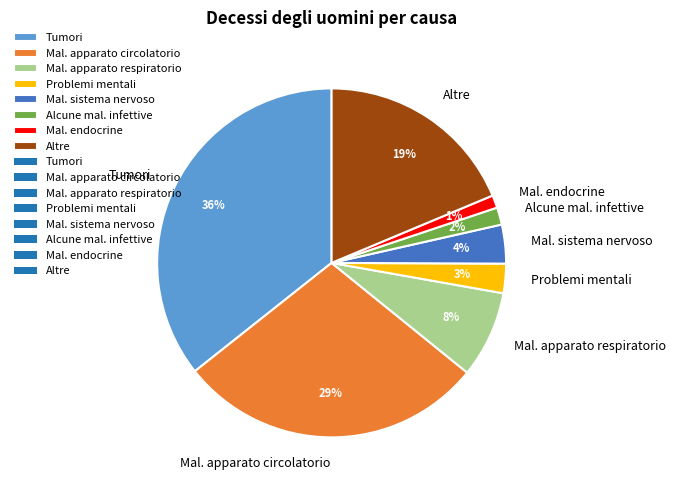

To the nearest percent, what is the difference between the largest and smallest slice percentages?

34%